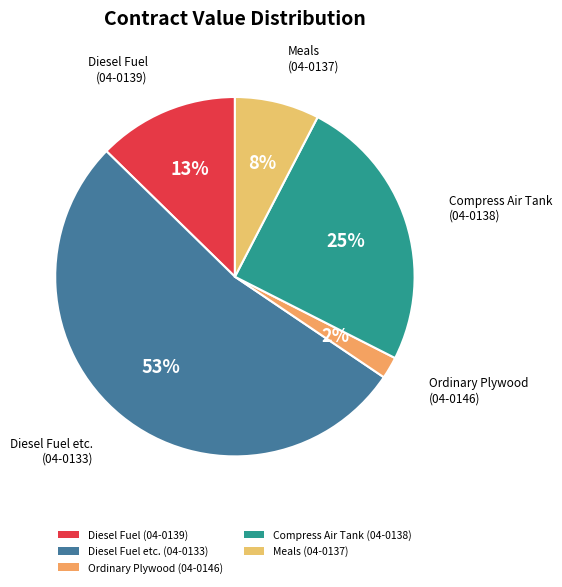

Which slice is the smallest?

Ordinary Plywood (04-0146)